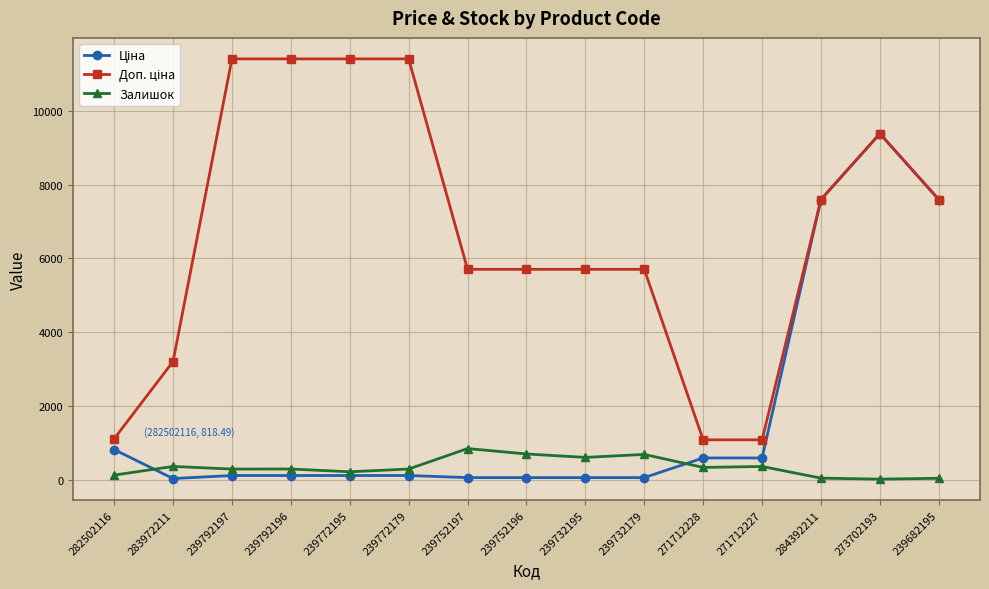

At which category is the sum across all series the highest?

273702193